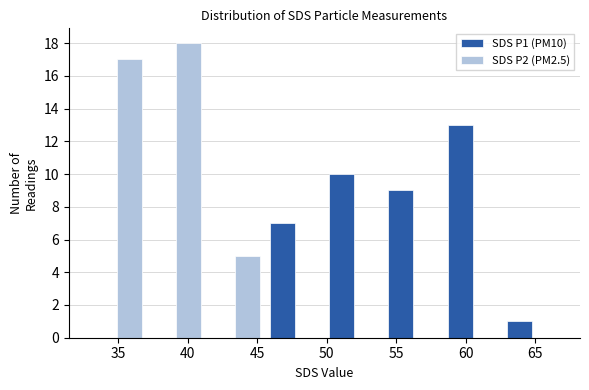

In the SDS P1 (PM10) series, which range on the x-axis has the tallest bar?

58.5 to 62.5